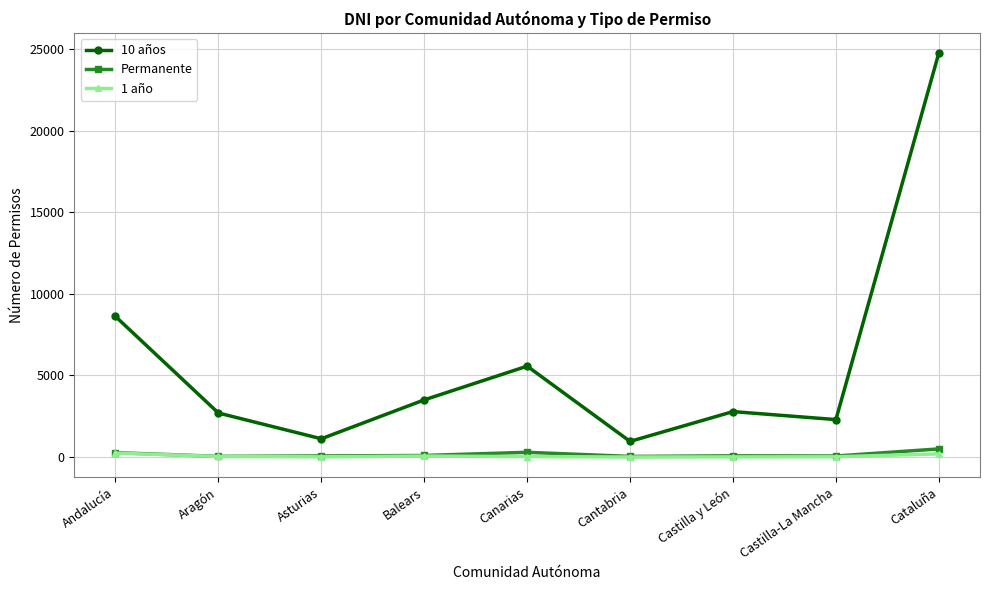

The 10 años series shows 2299 at Castilla-La Mancha. True or false?

True